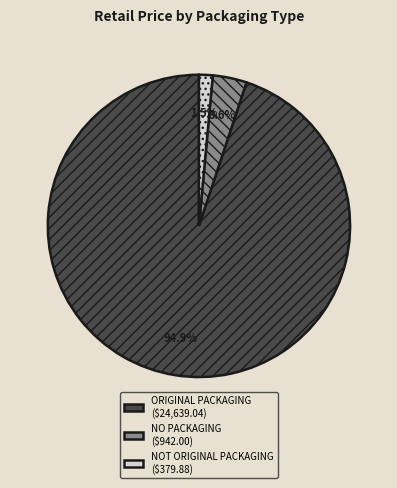

Which category has the smallest portion of the pie?

NOT ORIGINAL PACKAGING